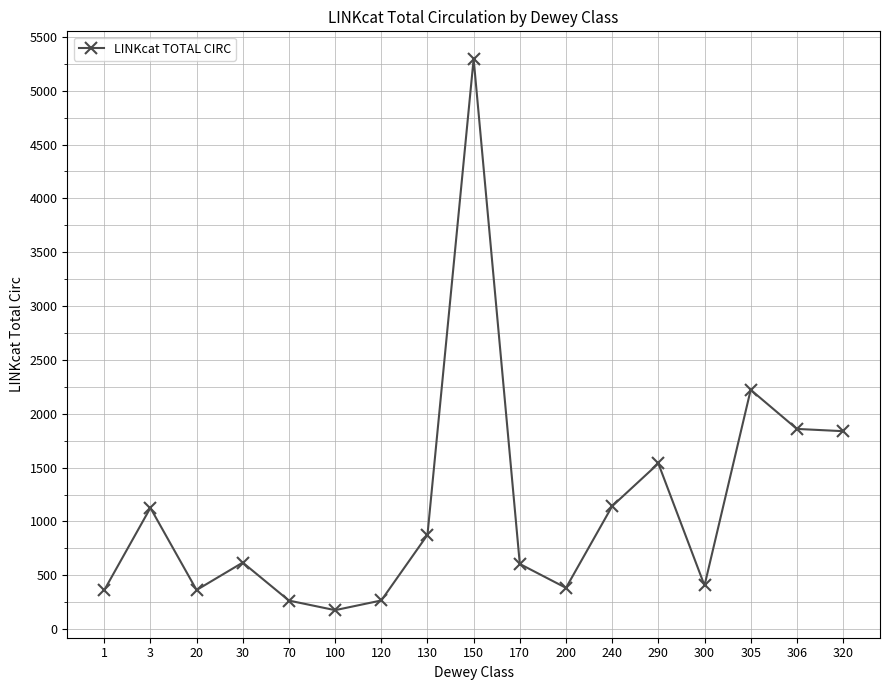

At which label is the value closest to 2735?

305